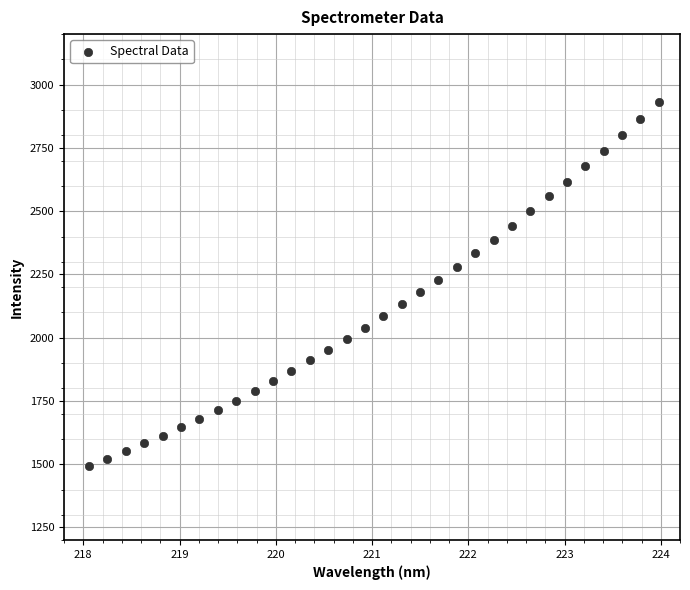

What is the range of X values (max minus min)?

5.9